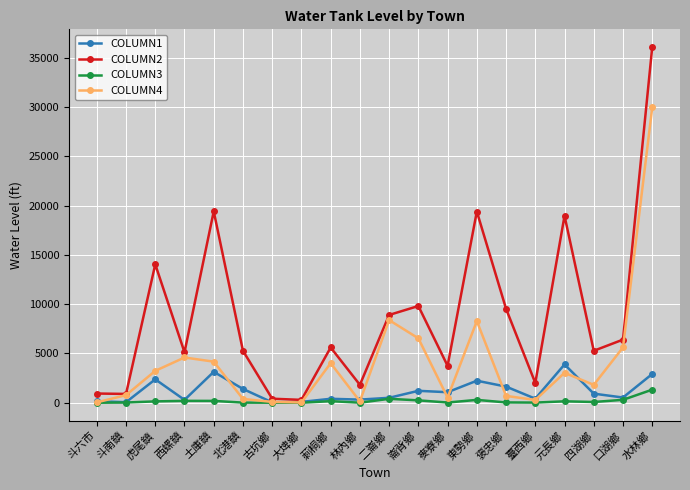

How many lines are shown in the chart?

4